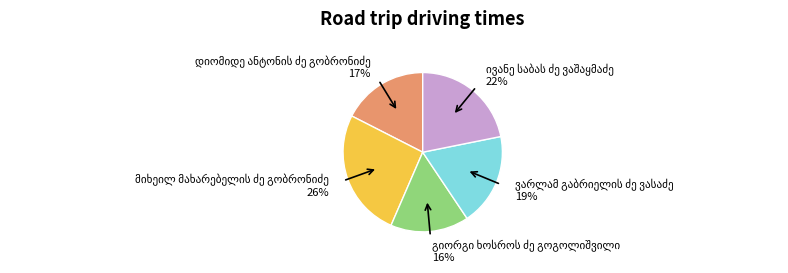

To the nearest percent, what is the average slice percentage?

20%